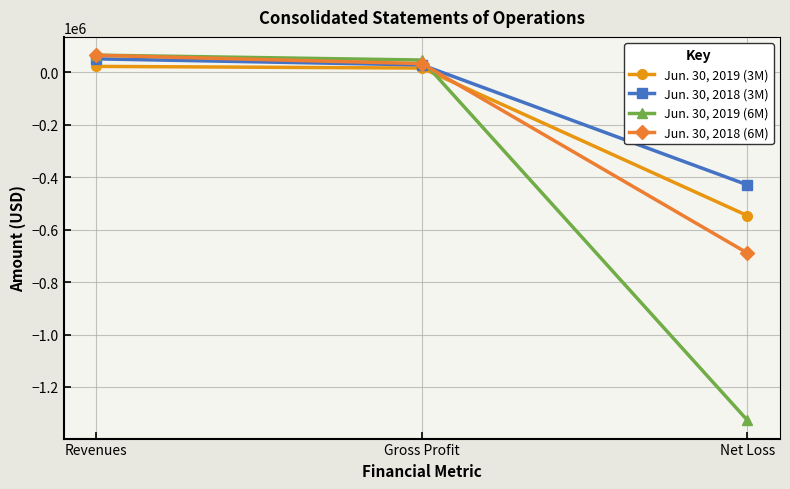

How many lines are shown in the chart?

4